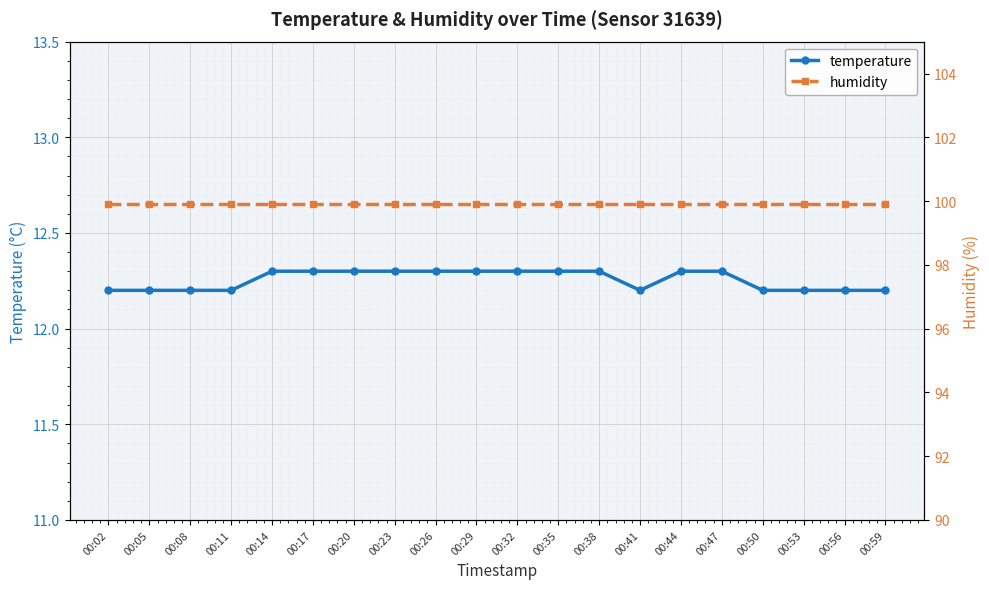

Does the chart display data point markers on the line(s)?

Yes